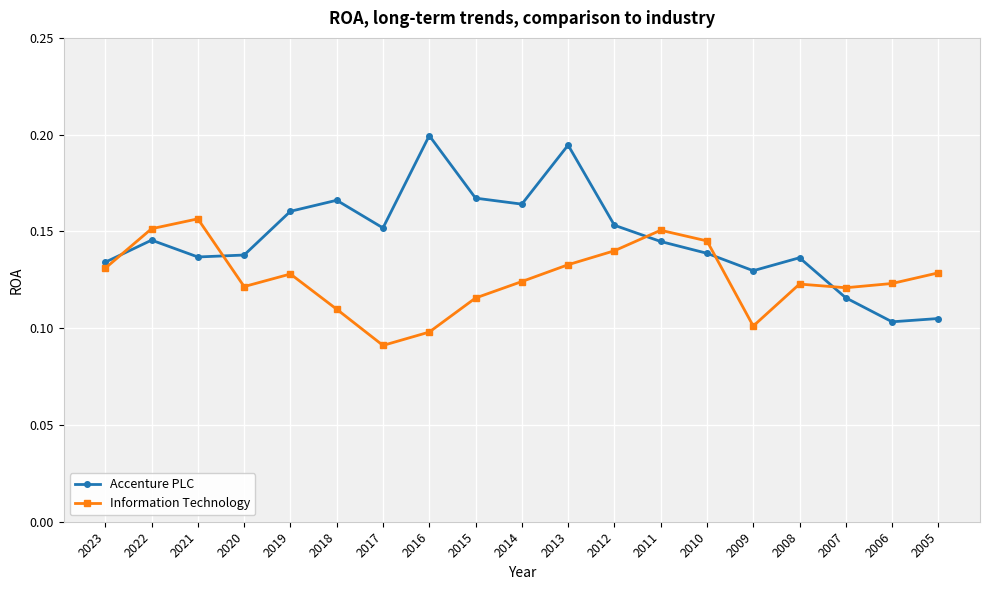

What is the sum of all Information Technology values?

2.4